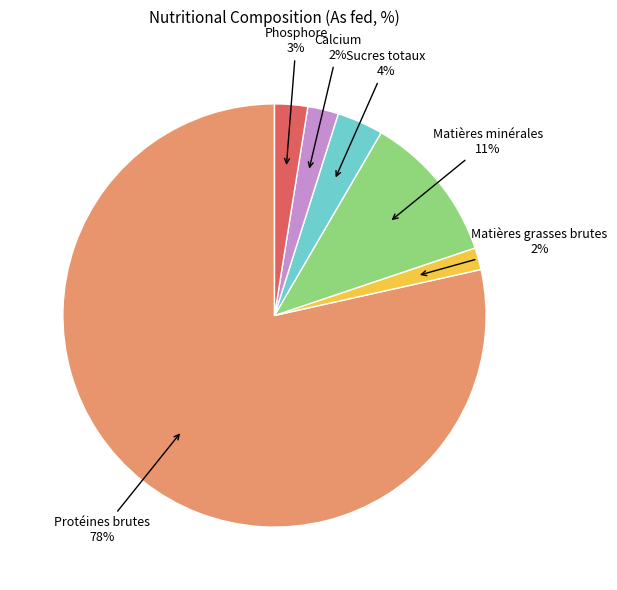

Does any single category account for the majority?

Yes